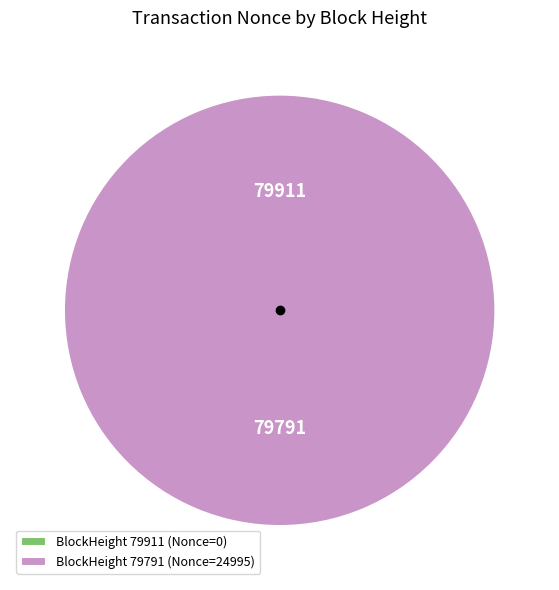

Which slice is the largest?

BlockHeight 79791 (Nonce=24995)